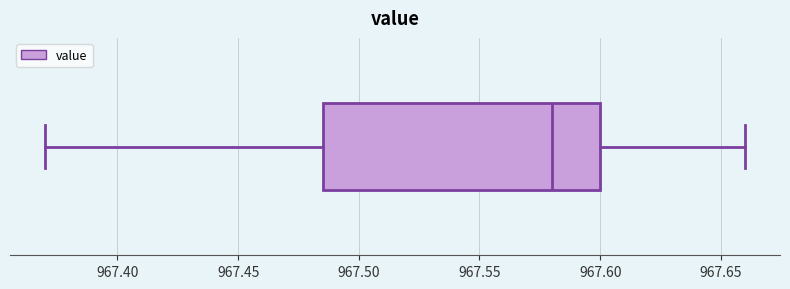

Transcribe this box plot: give where the median line is, the range the box spans, and where the two whiskers end, as read against the x-axis. The values are not printed on the chart, so give them approximately, as read against the axis.

median 967.580, box 967.485 to 967.600, whiskers 967.370 to 967.660